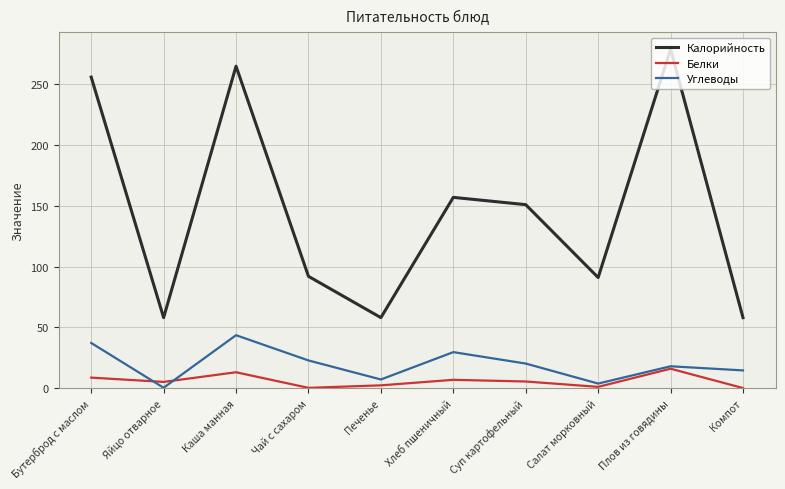

True or false: Калорийность and Белки cross at least once.

False